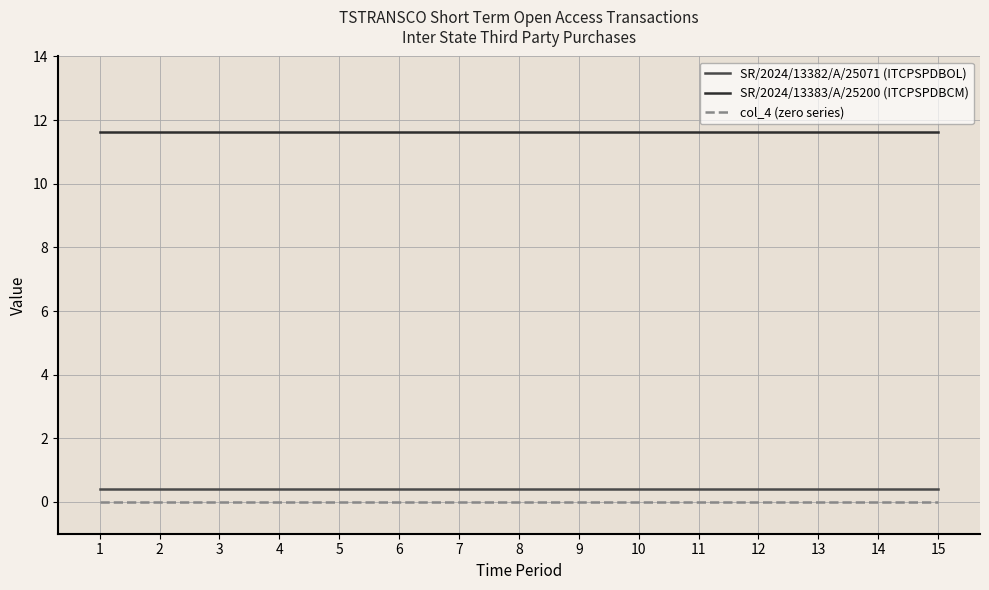

What is the maximum value shown in the chart?

11.6